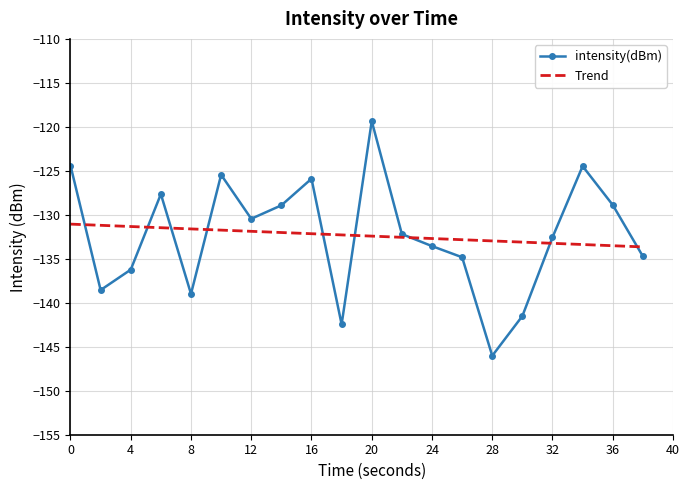

Which category has the highest value across all series?

20